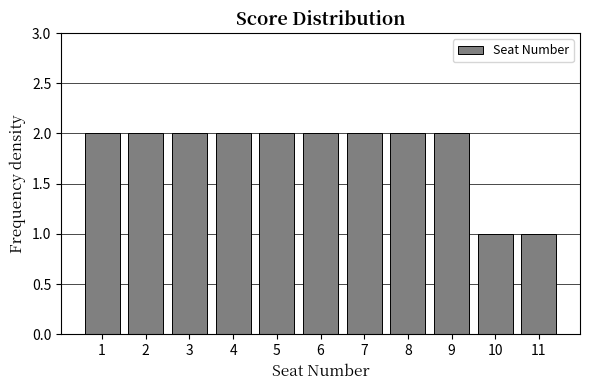

Reading right to left, extract all data points from this chart.

1	1	2	2	2	2	2	2	2	2	2